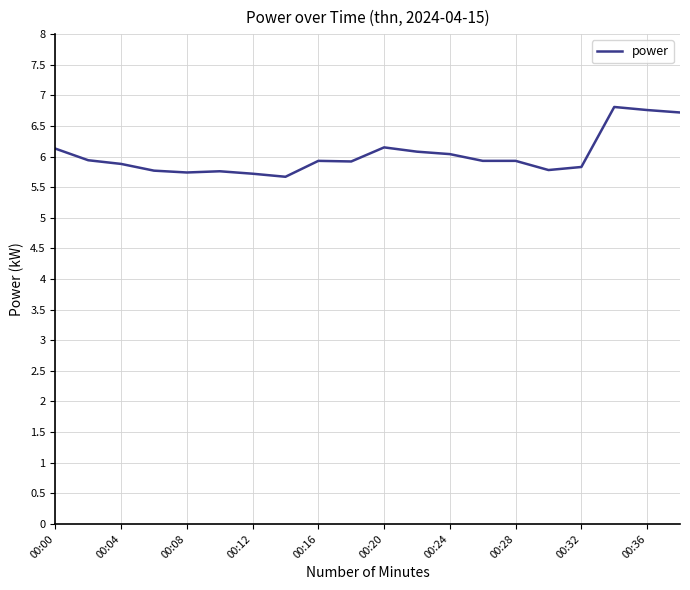

What is the maximum value shown in the chart?

6.8